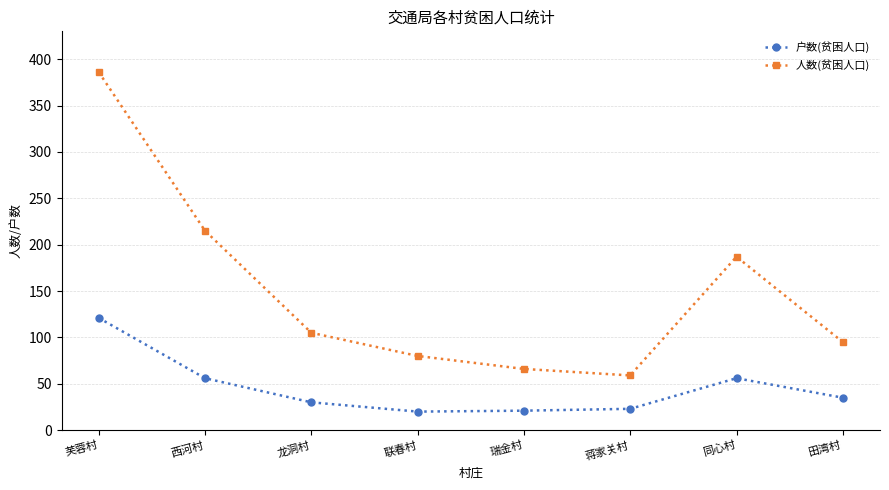

True or false: 人数(贫困人口) and 户数(贫困人口) intersect in this chart.

False